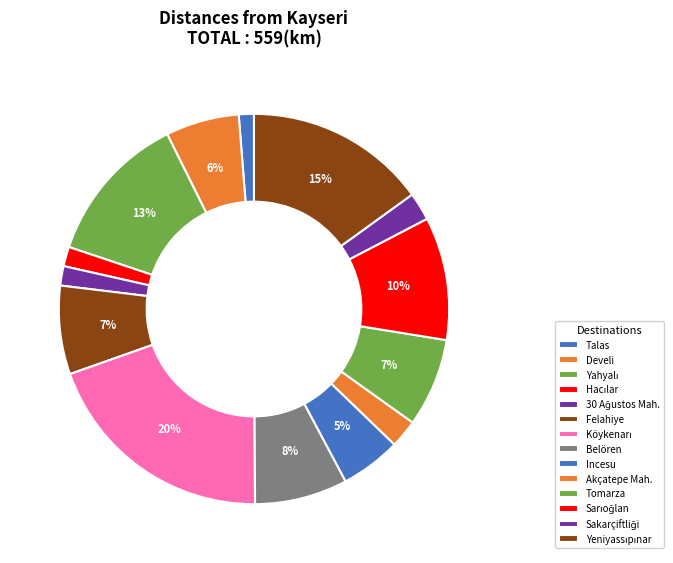

How many slices are in this pie chart?

14